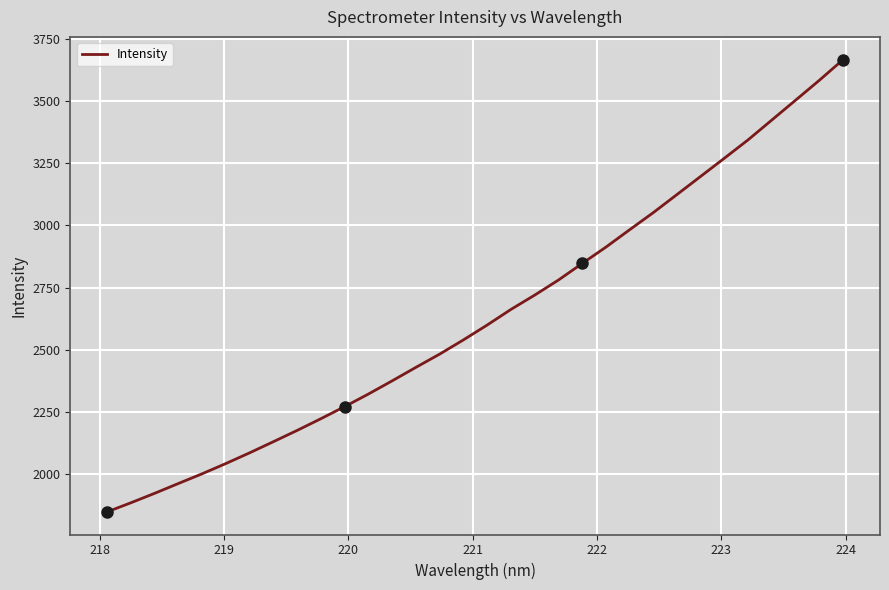

What is the difference between the maximum and minimum values?

1820.1